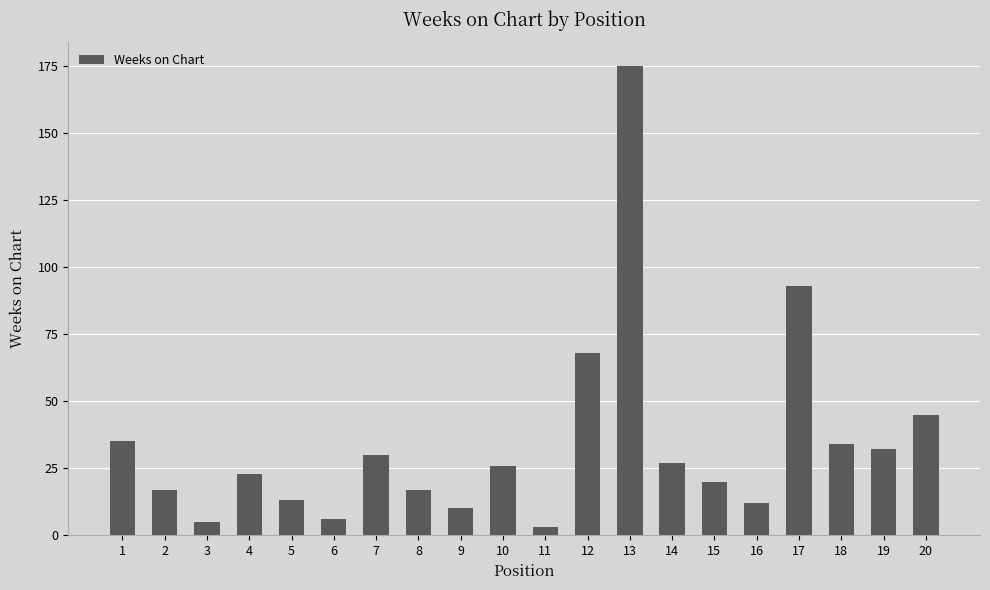

Which category has the lowest value across all series?

11